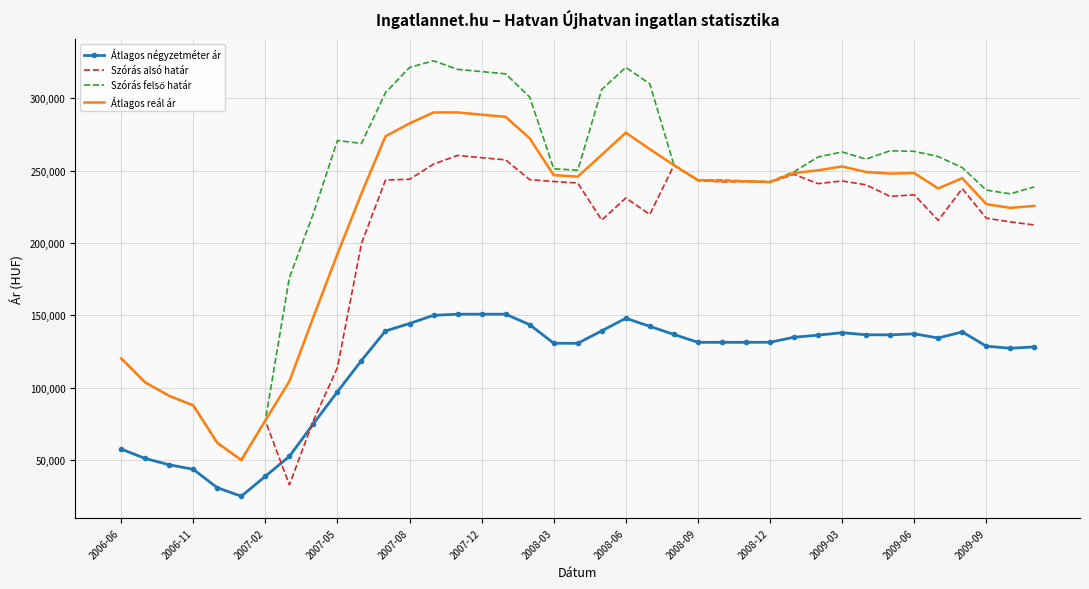

What is the difference between the second highest and second lowest values in the Átlagos reál ár series?

228328